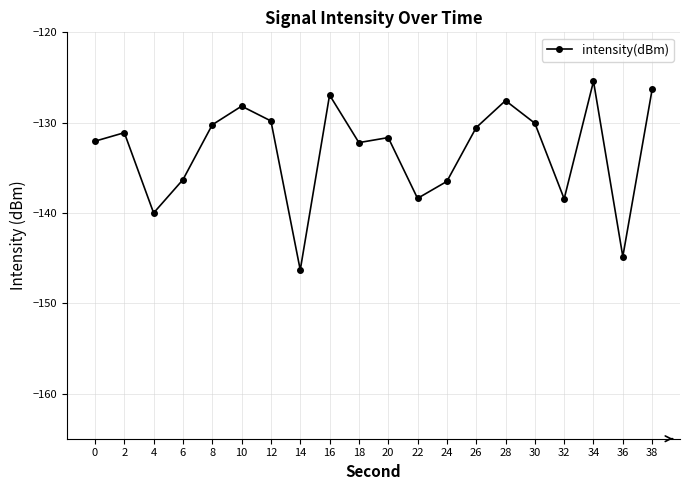

Where is the first local minimum?

4